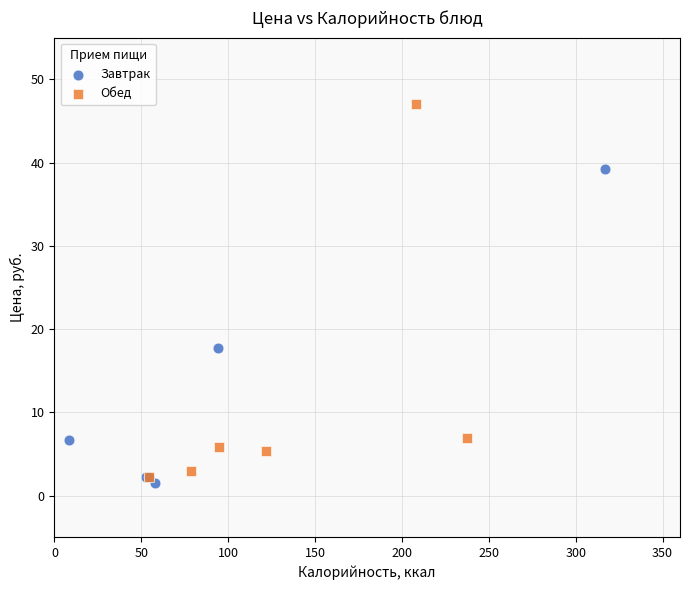

Which series reaches the minimum Y coordinate?

Завтрак